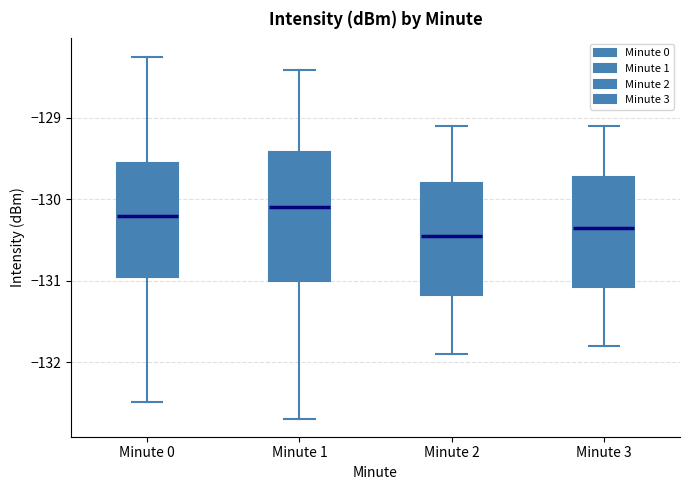

Reading left to right, read every box against the y-axis: the position of its median line, the range the box covers, and the ends of its whiskers. The values are not printed on the chart, so give them approximately, as read against the axis.

Minute 0: median -130.2, box -131.0 to -129.6, whiskers -132.5 to -128.3
Minute 1: median -130.1, box -131.0 to -129.4, whiskers -132.7 to -128.4
Minute 2: median -130.4, box -131.2 to -129.8, whiskers -131.9 to -129.1
Minute 3: median -130.3, box -131.1 to -129.7, whiskers -131.8 to -129.1